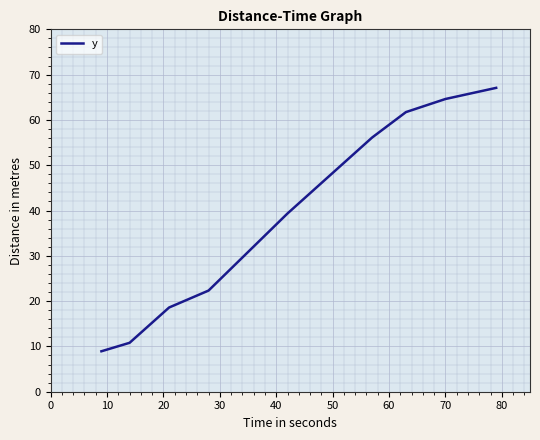

What is the maximum value shown in the chart?

67.1